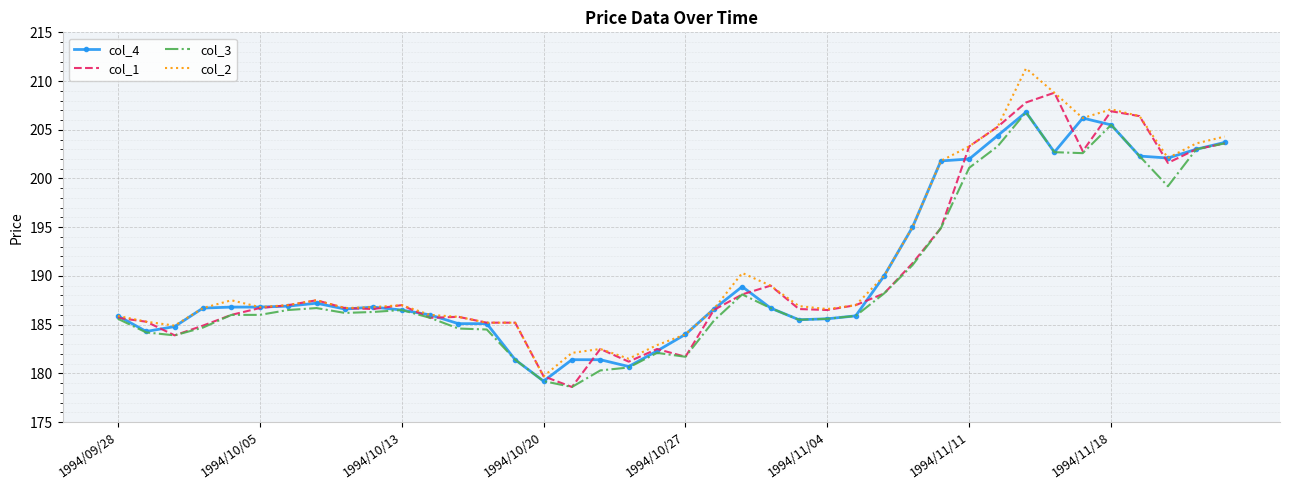

What is the minimum value for col_2?

179.7